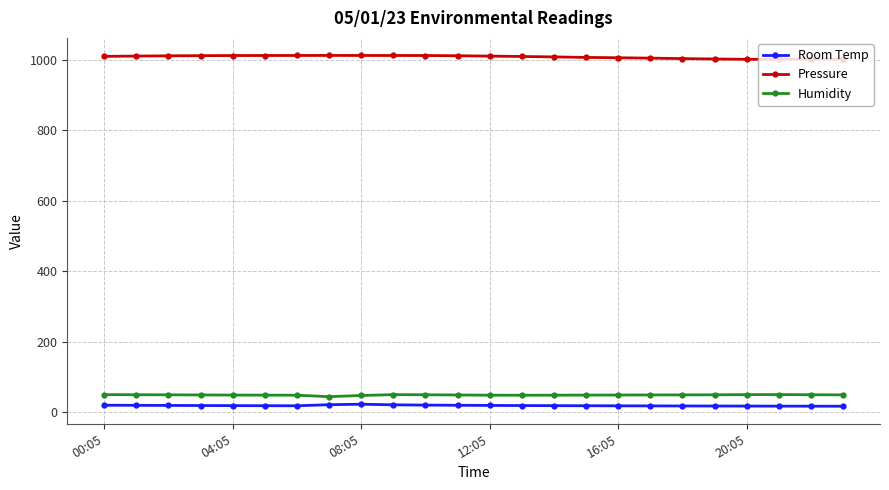

True or false: Humidity and Pressure intersect in this chart.

False